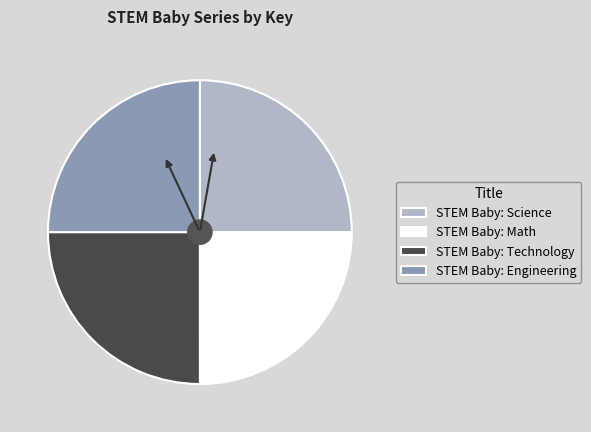

The STEM Baby: Engineering slice represents 34% of the pie. True or false?

False